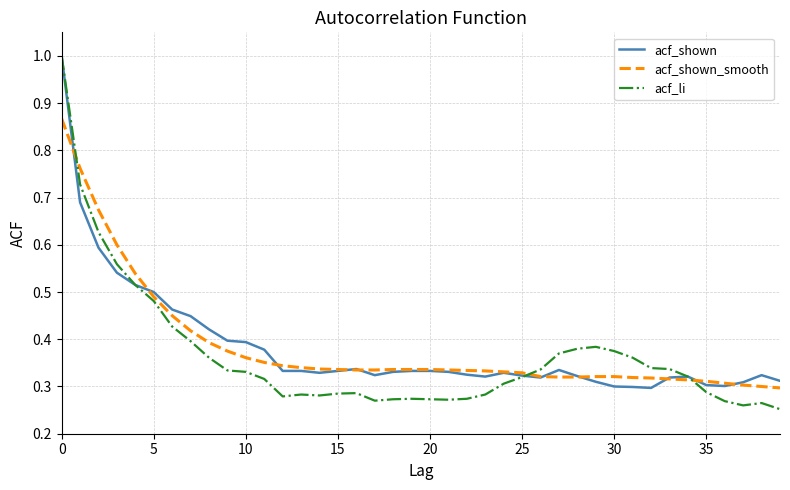

What is the greatest value displayed?

1.0